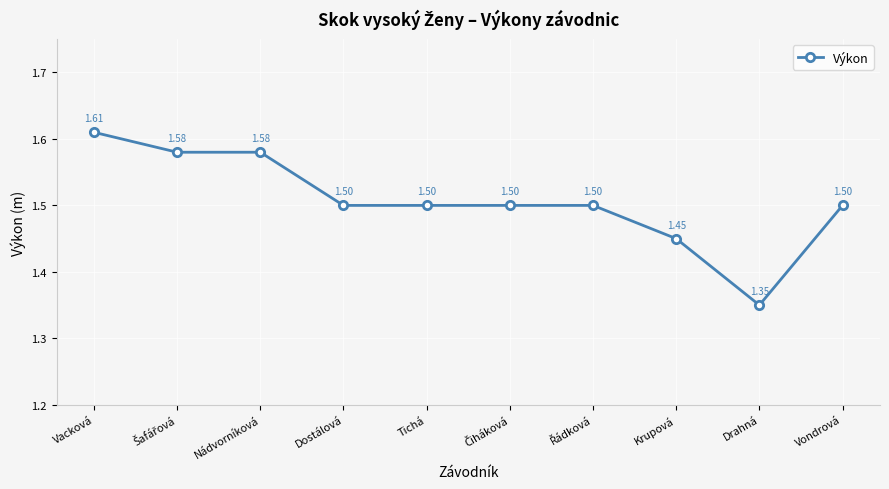

Between Tichá and Drahná, which is larger?

Tichá